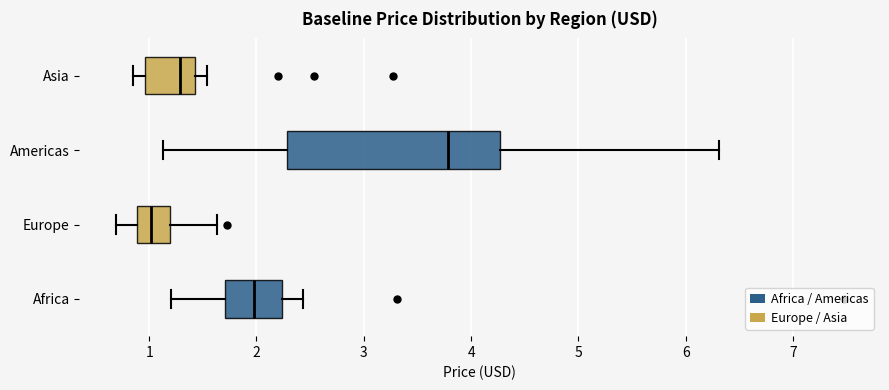

Reading bottom to top, read every box against the x-axis: the position of its median line, the range the box covers, and the ends of its whiskers. The values are not printed on the chart, so give them approximately, as read against the axis.

Africa: median 2.0, box 1.7 to 2.2, whiskers 1.2 to 2.4
Europe: median 1.0, box 0.9 to 1.2, whiskers 0.7 to 1.6
Americas: median 3.8, box 2.3 to 4.3, whiskers 1.1 to 6.3
Asia: median 1.3, box 1.0 to 1.4, whiskers 0.9 to 1.5